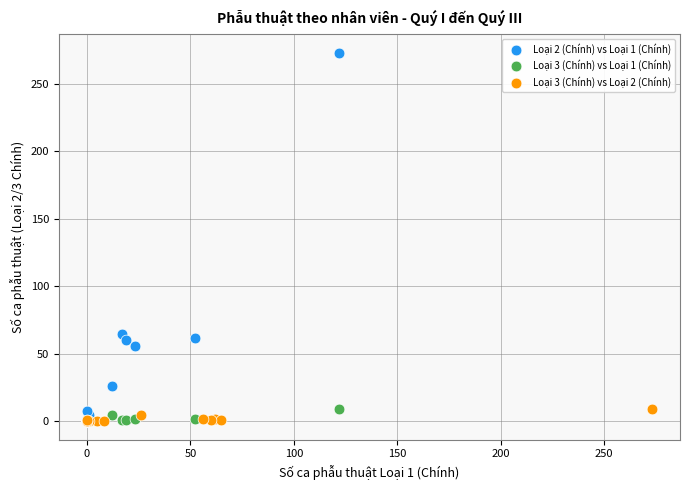

Which series reaches the maximum Y coordinate?

Loại 2 (Chính) vs Loại 1 (Chính)